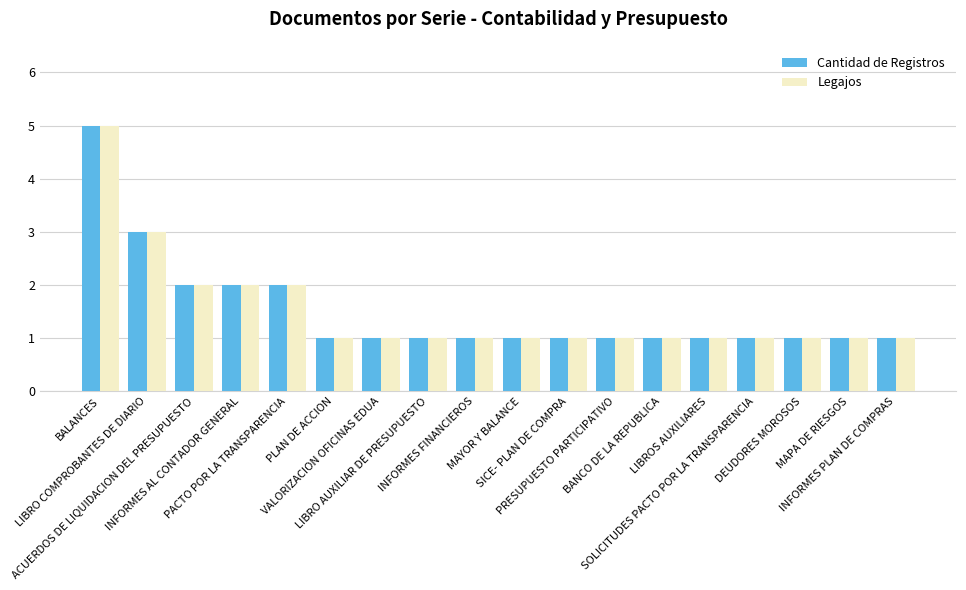

Which category has the highest value across all series?

BALANCES